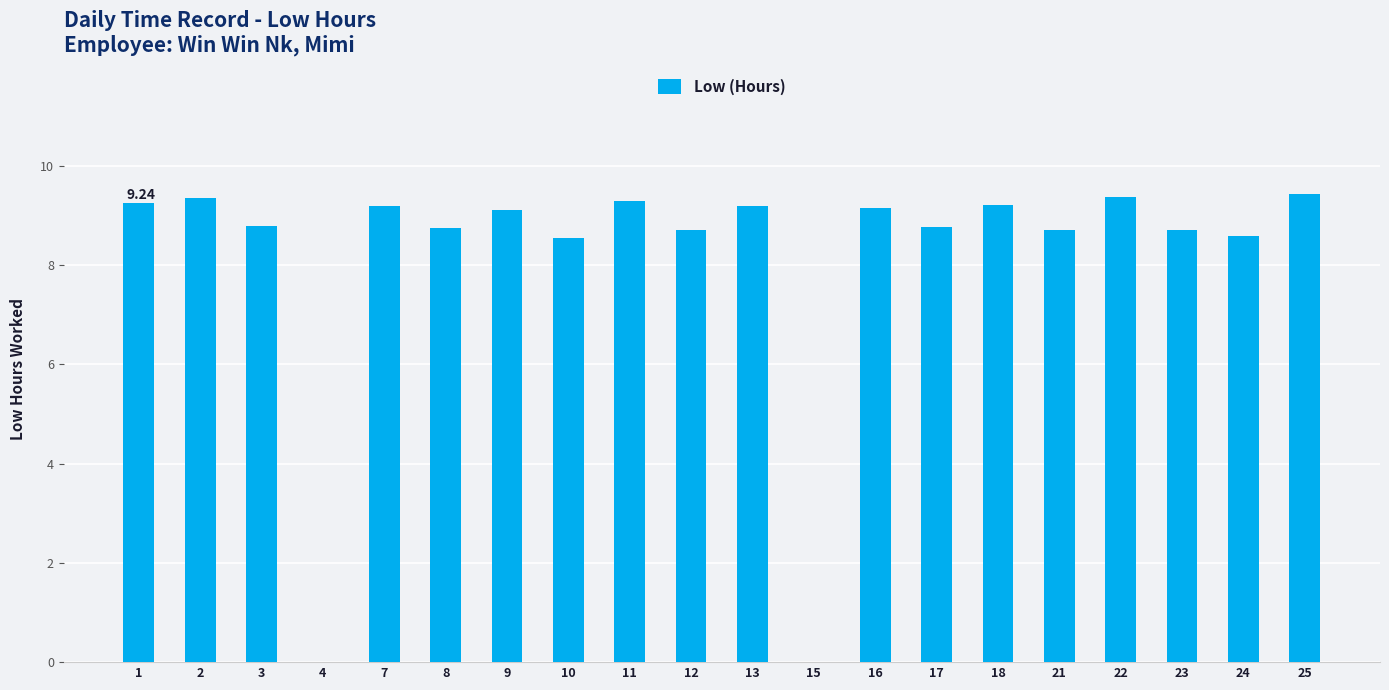

Approximately how many times larger is the value at 7 compared to 17?

1.0